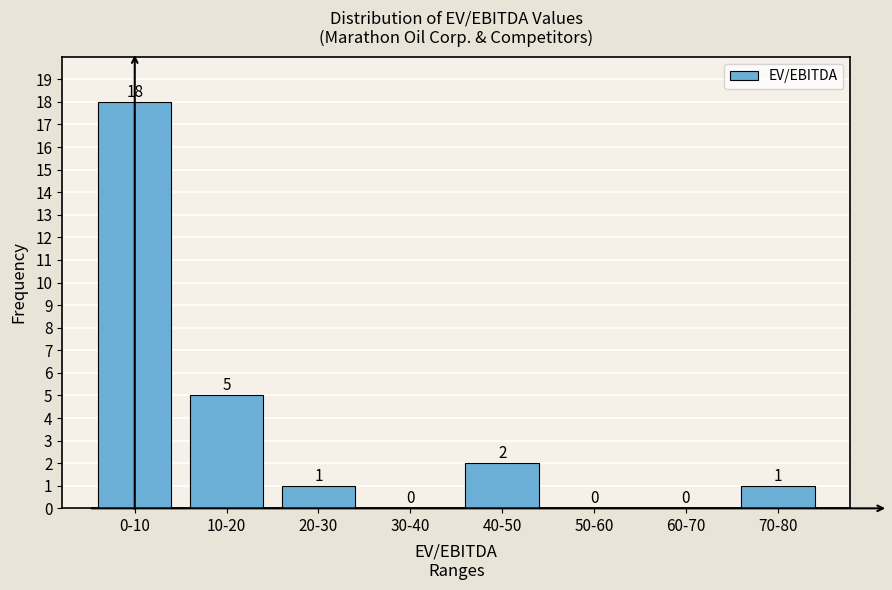

Reading right to left, transcribe all the data shown in this chart.

70-80=1	60-70=0	50-60=0	40-50=2	30-40=0	20-30=1	10-20=5	0-10=18